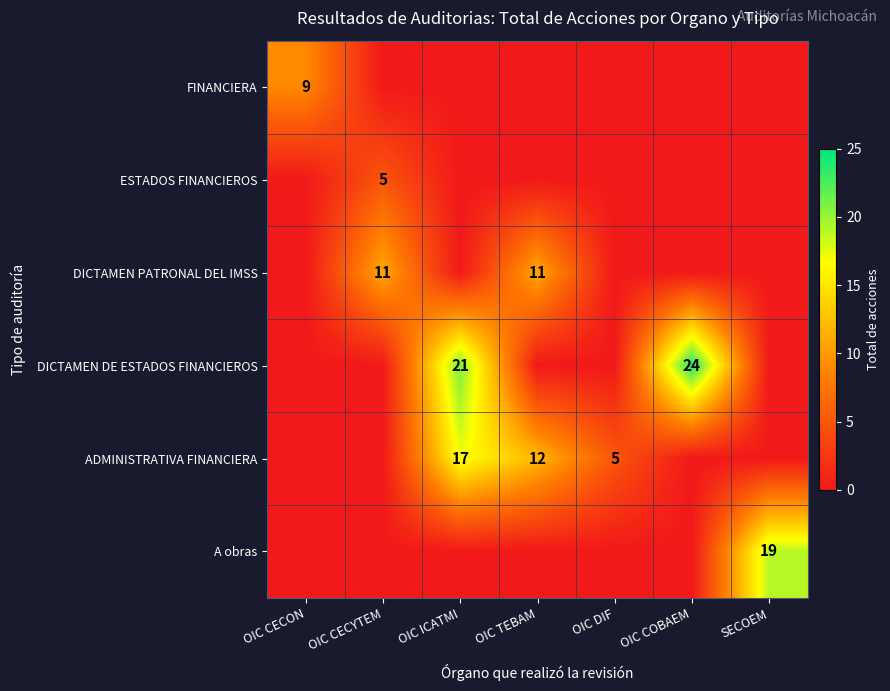

Between OIC TEBAM and OIC CECON, which is larger?

OIC CECON